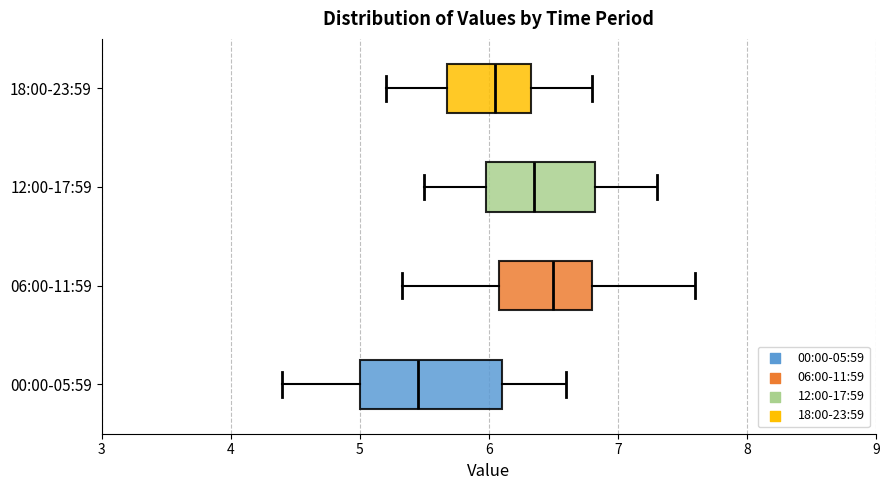

Reading bottom to top, transcribe this box plot: for each box, give where its median line is, the range the box spans, and where its two whiskers end, as read against the x-axis. The values are not printed on the chart, so give them approximately, as read against the axis.

00:00-05:59: median 5.5, box 5.0 to 6.1, whiskers 4.4 to 6.6
06:00-11:59: median 6.5, box 6.1 to 6.8, whiskers 5.3 to 7.6
12:00-17:59: median 6.4, box 6.0 to 6.8, whiskers 5.5 to 7.3
18:00-23:59: median 6.1, box 5.7 to 6.3, whiskers 5.2 to 6.8